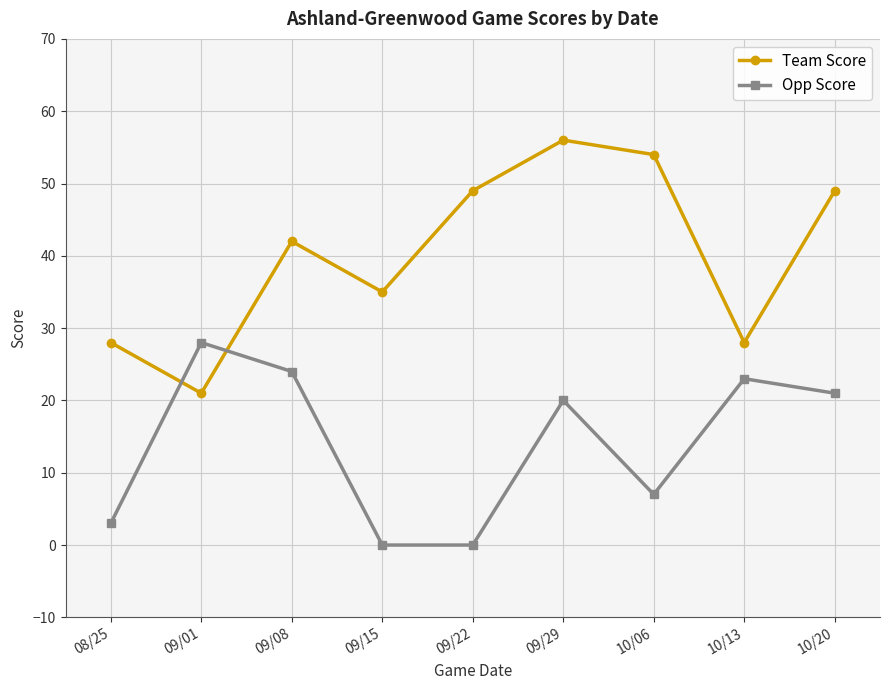

In Team Score, how many points are lower than both neighbors (excluding endpoints)?

3